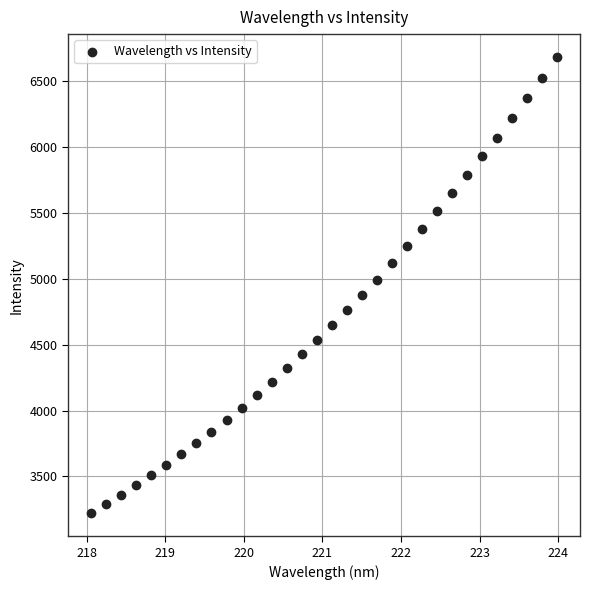

What is the range of Y values (max minus min)?

3464.3